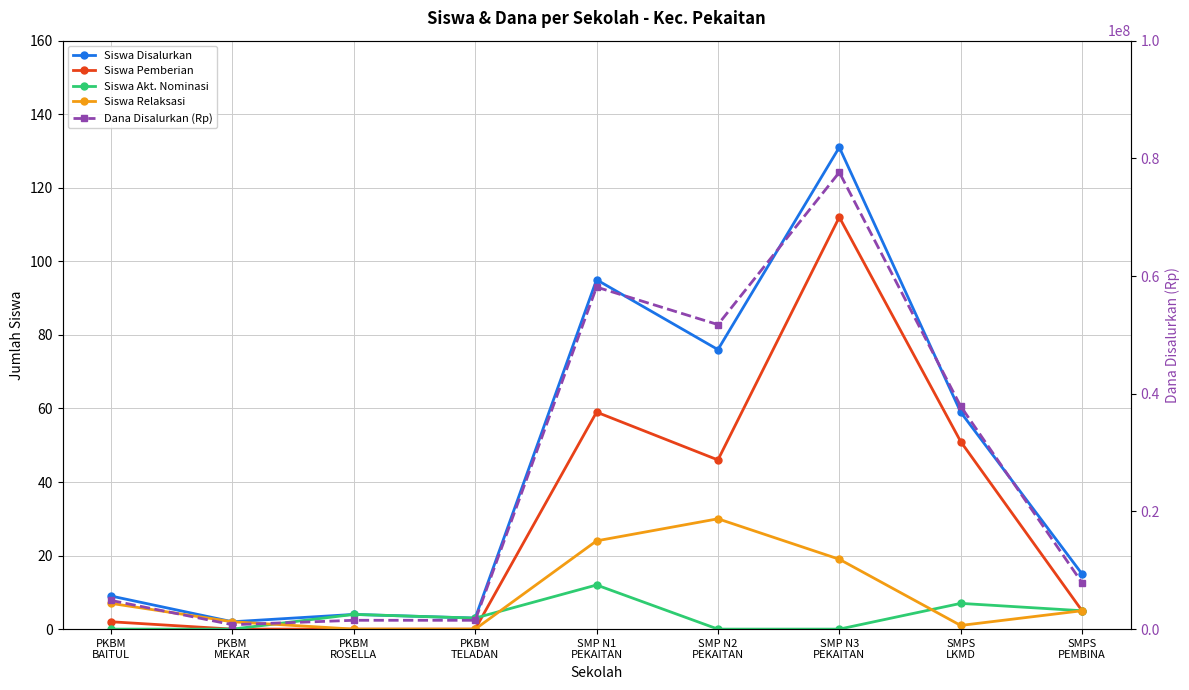

True or false: Dana Disalurkan (Rp) and Siswa Akt. Nominasi cross at least once.

False